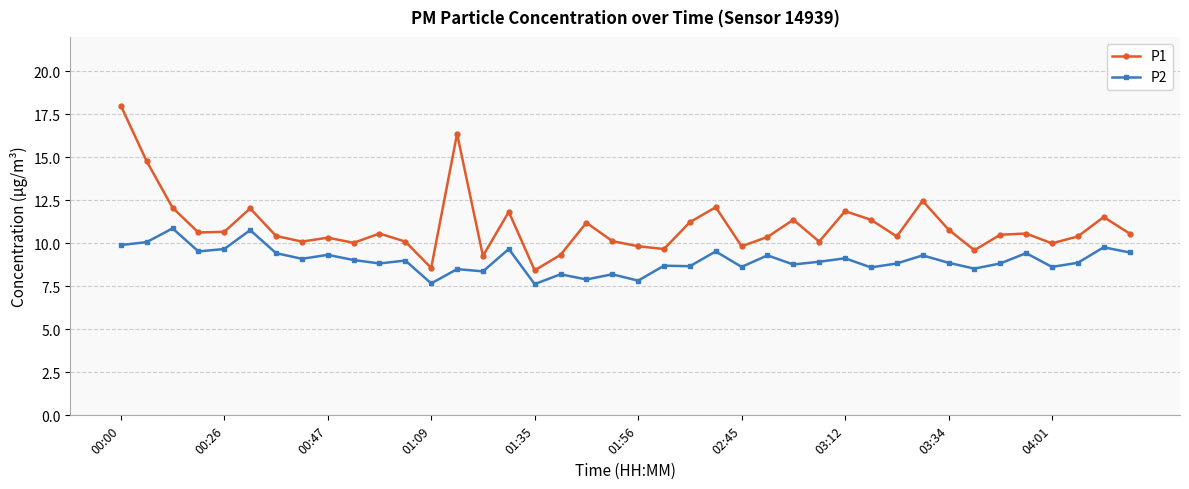

List the series in order of their overall mean, lowest first.

P2, P1